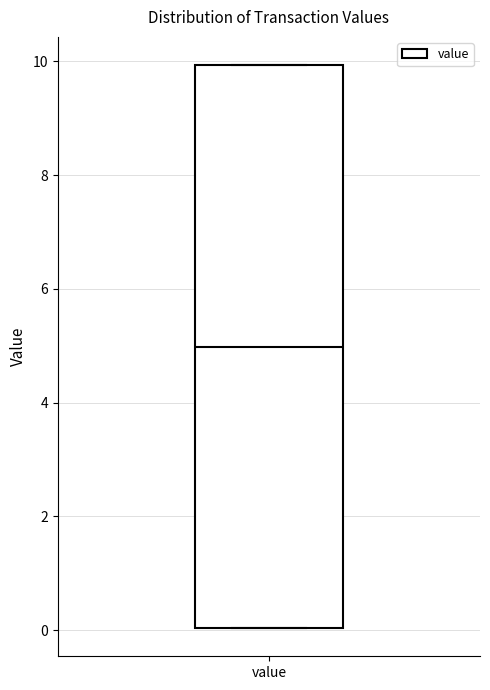

Where is the upper edge of the box for value on the y-axis? The values are not printed on the chart, so give them approximately, as read against the axis.

10